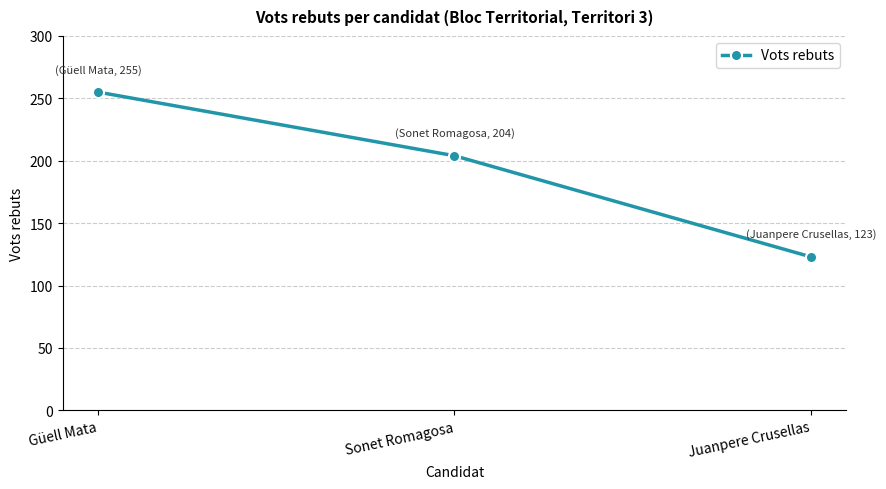

Rank the categories by value from highest to lowest.

Güell Mata, Sonet Romagosa, Juanpere Crusellas